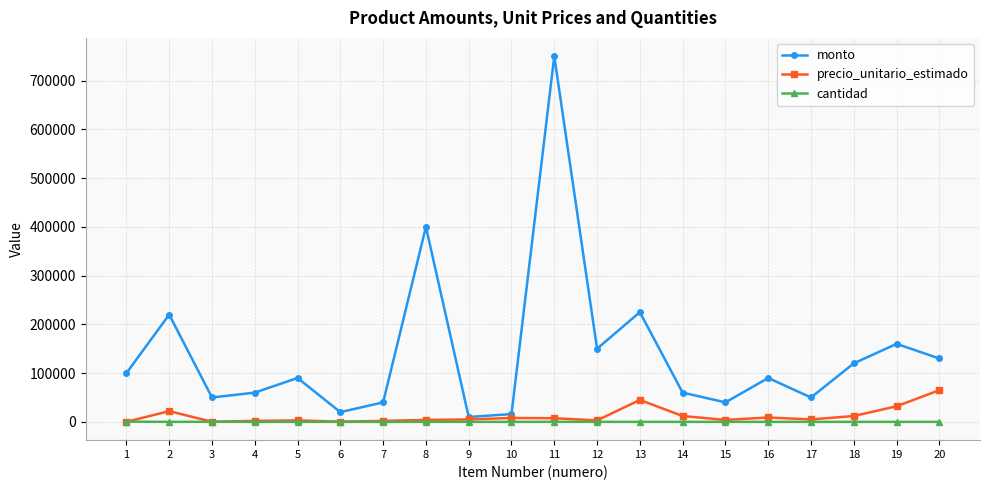

Which series has the widest spread of values?

monto